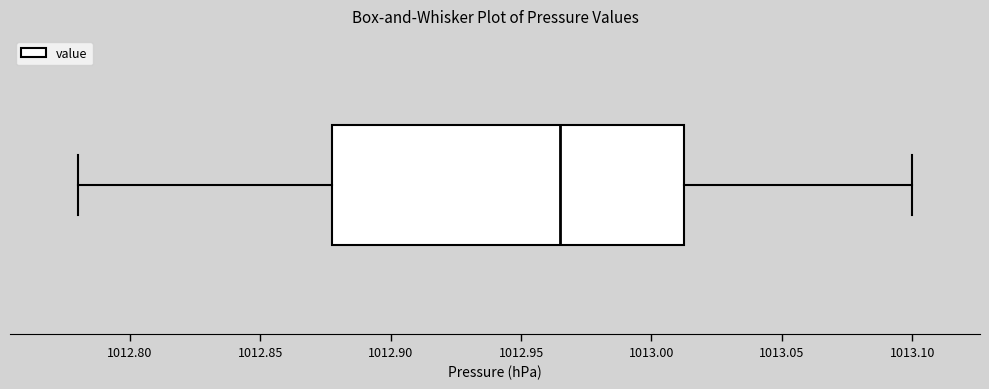

Read this box plot against the x-axis: the position of the median line, the range covered by the box, and the ends of both whiskers. The values are not printed on the chart, so give them approximately, as read against the axis.

median 1012.965, box 1012.880 to 1013.015, whiskers 1012.780 to 1013.100